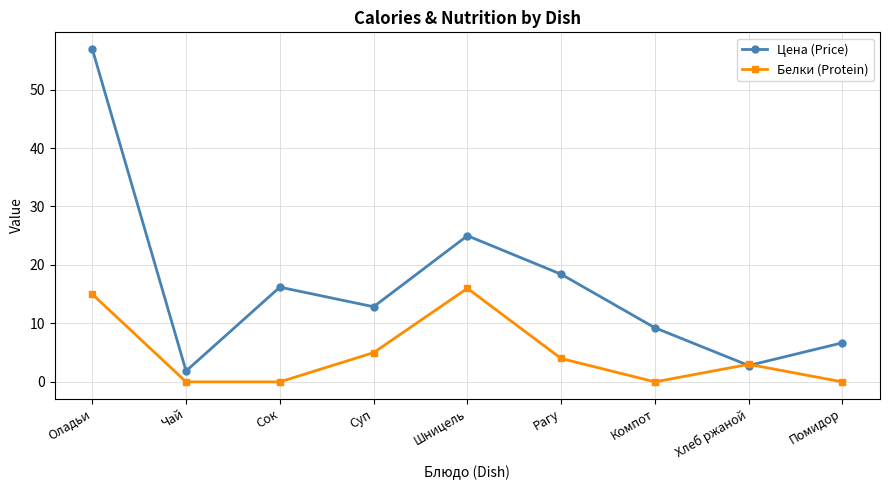

Is the value of Цена (Price) at Суп greater than the value of Белки (Protein) at Помидор?

Yes